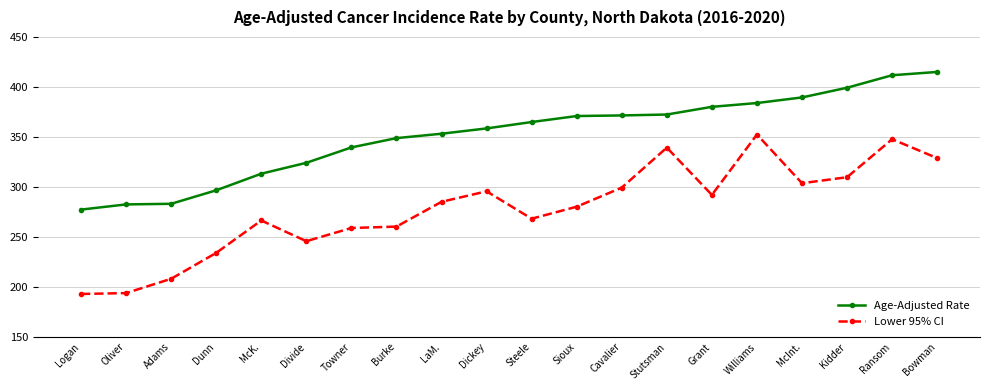

Does the chart display data point markers on the line(s)?

Yes